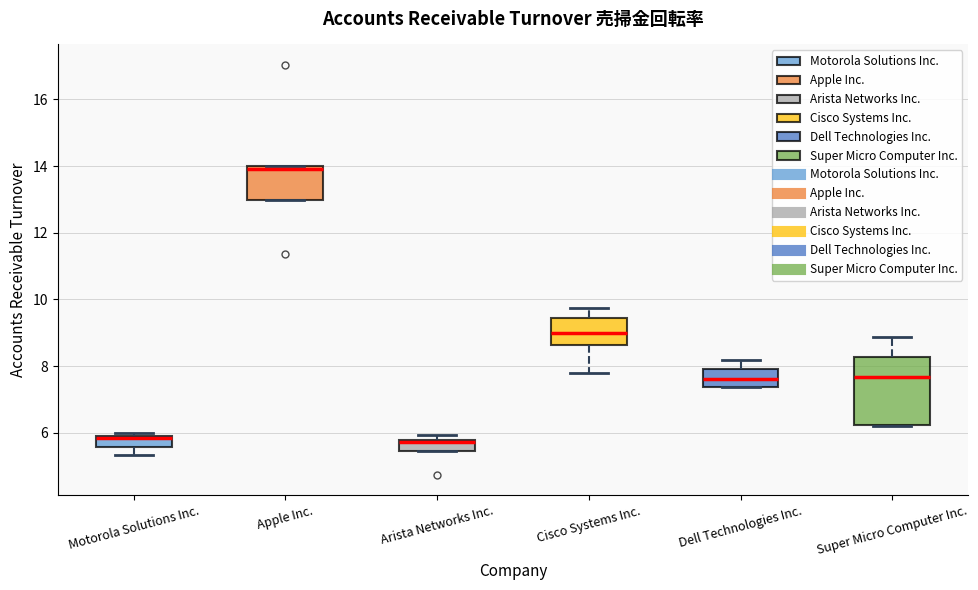

Which box is the tallest, from its lower edge to its upper edge?

Super Micro Computer Inc.